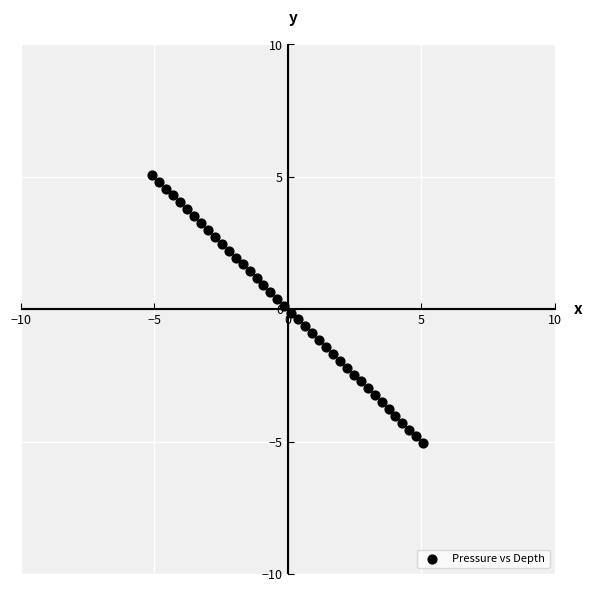

What is the range of Y values (max minus min)?

10.1